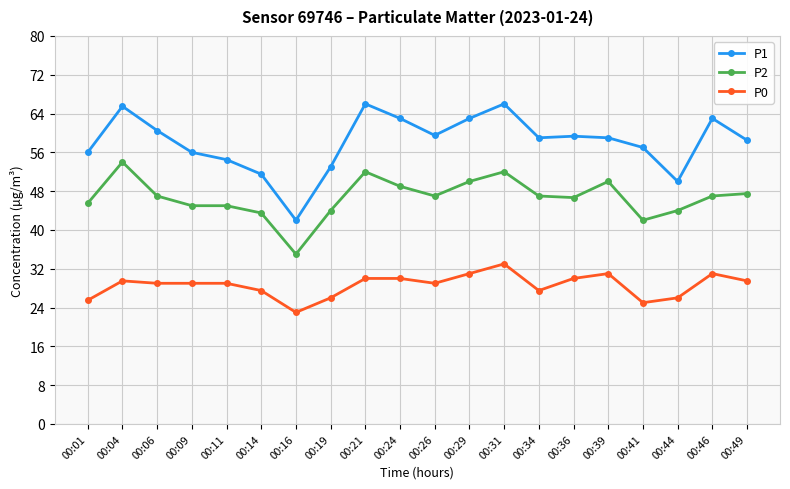

List the series in order of their peak value, lowest first.

P0, P2, P1